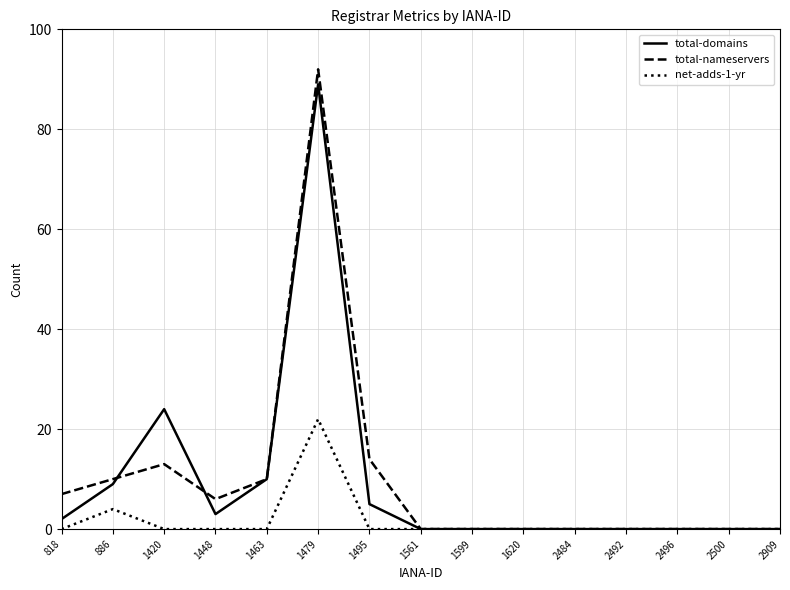

What is the total value across all series at 1463?

20